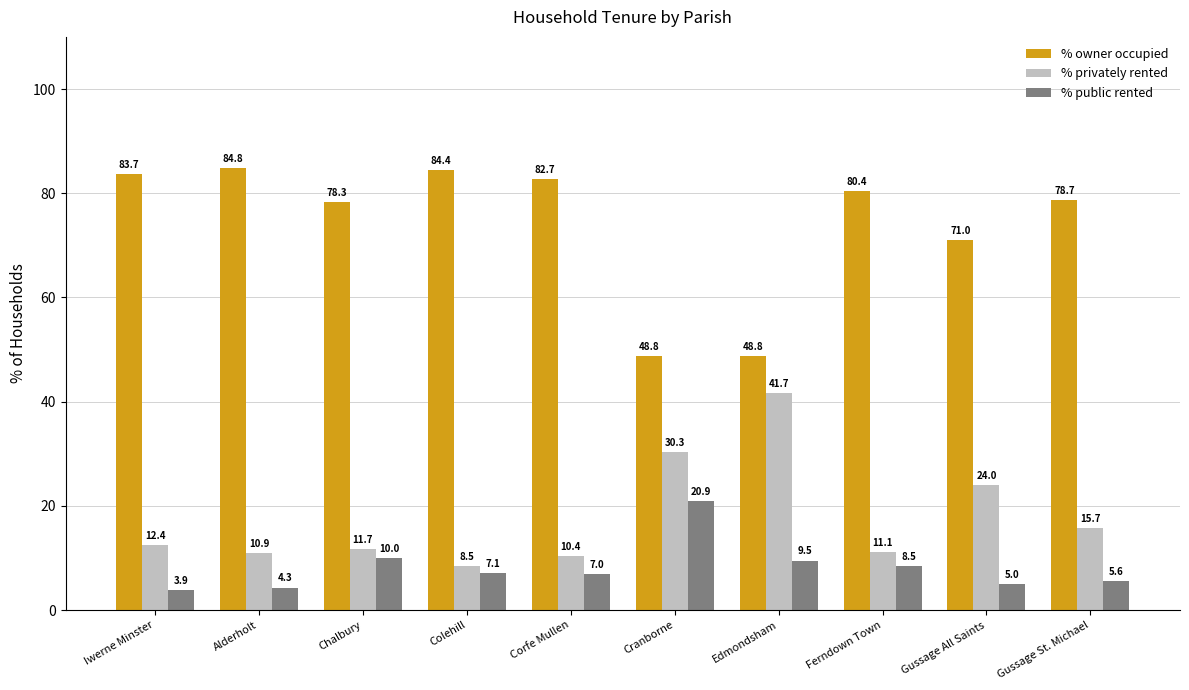

What is the value of the % privately rented bar at the 8th from the left?

11.1